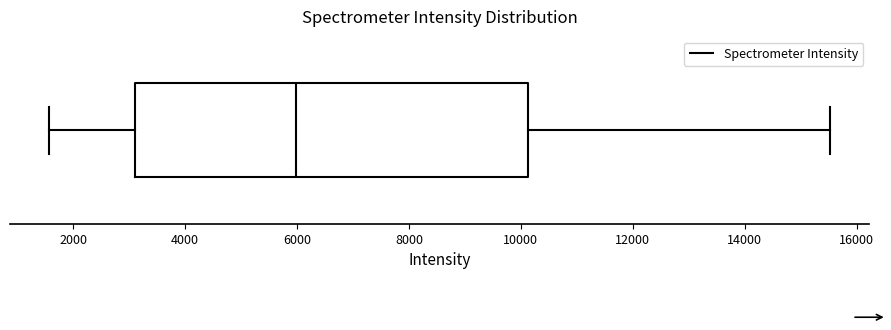

Read this box plot against the x-axis: the position of the median line, the range covered by the box, and the ends of both whiskers. The values are not printed on the chart, so give them approximately, as read against the axis.

median 6000, box 3200 to 10200, whiskers 1600 to 15600